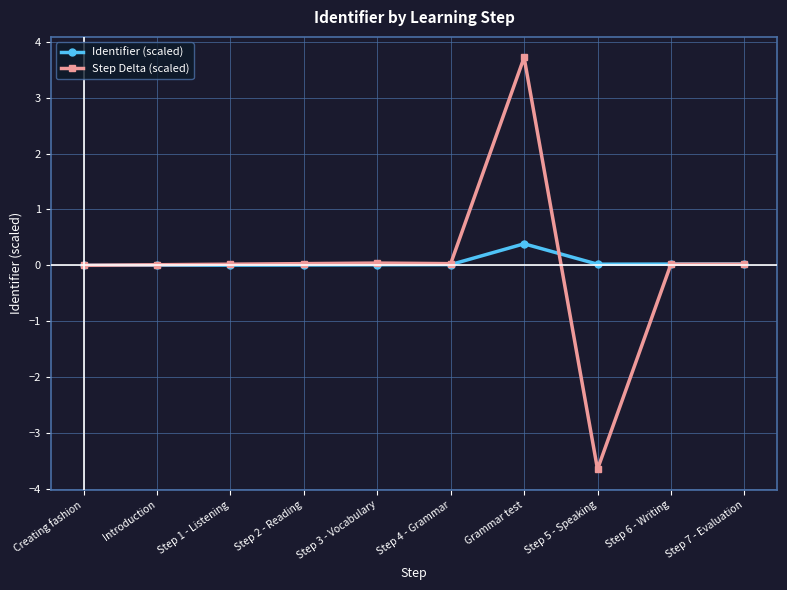

At which category is the sum across all series the highest?

Grammar test